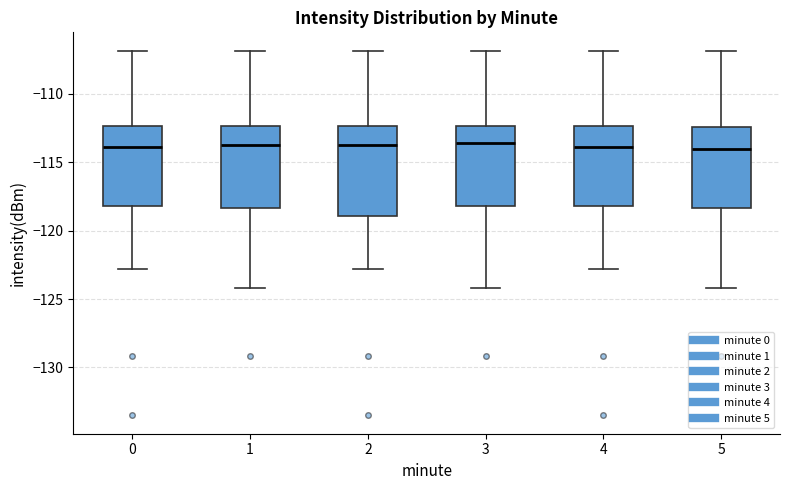

Reading left to right, read every box against the y-axis: the position of its median line, the range the box covers, and the ends of its whiskers. The values are not printed on the chart, so give them approximately, as read against the axis.

0: median -114.0, box -118.0 to -112.5, whiskers -123.0 to -107.0
1: median -114.0, box -118.5 to -112.5, whiskers -124.0 to -107.0
2: median -114.0, box -119.0 to -112.5, whiskers -123.0 to -107.0
3: median -113.5, box -118.0 to -112.5, whiskers -124.0 to -107.0
4: median -114.0, box -118.0 to -112.5, whiskers -123.0 to -107.0
5: median -114.0, box -118.5 to -112.5, whiskers -124.0 to -107.0